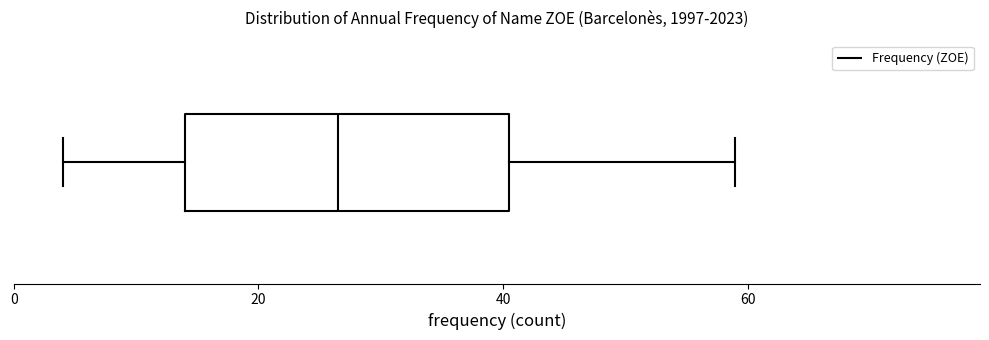

Transcribe this box plot: give where the median line is, the range the box spans, and where the two whiskers end, as read against the x-axis. The values are not printed on the chart, so give them approximately, as read against the axis.

median 26, box 14 to 40, whiskers 4 to 60